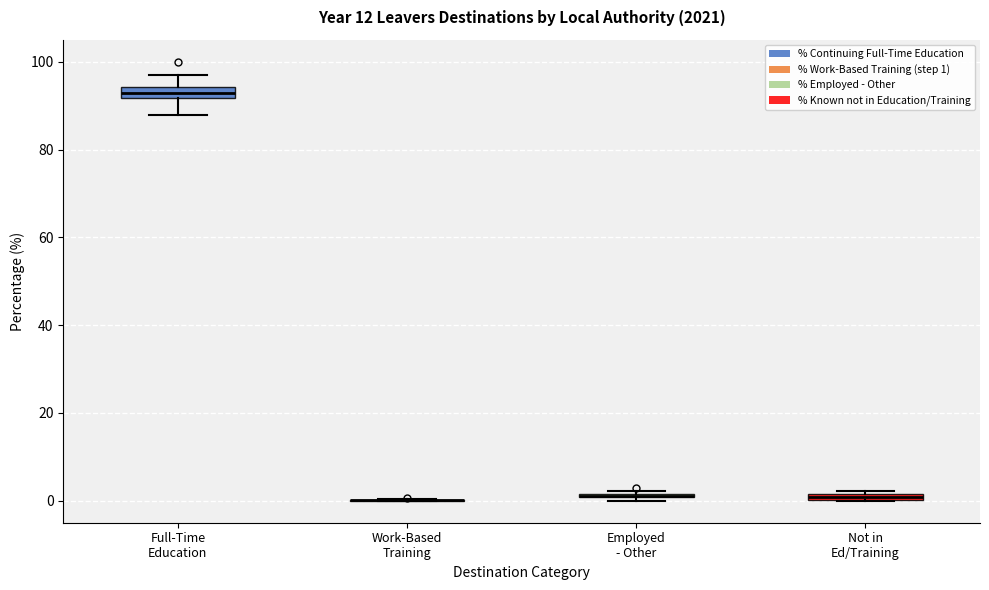

Where is the upper edge of the box for Full-Time Education on the y-axis? The values are not printed on the chart, so give them approximately, as read against the axis.

94